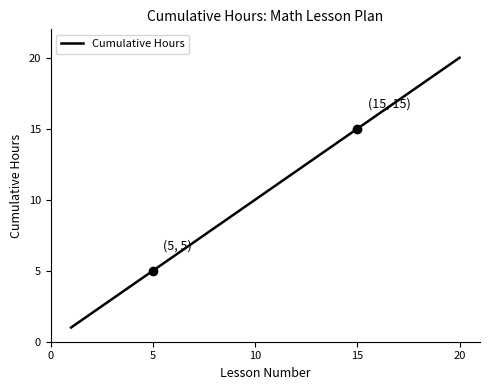

What is the smallest value displayed?

1